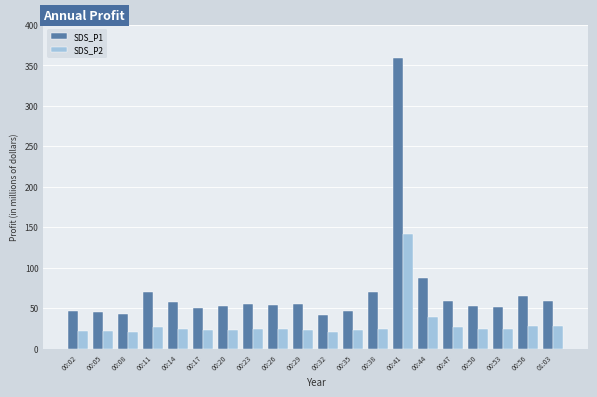

What are all the series names shown in the legend?

SDS_P1, SDS_P2